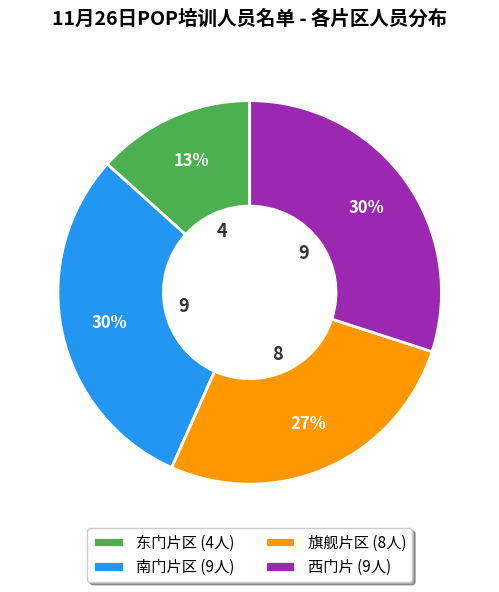

Do 东门片区 and 南门片区 together represent more than half of the pie?

No